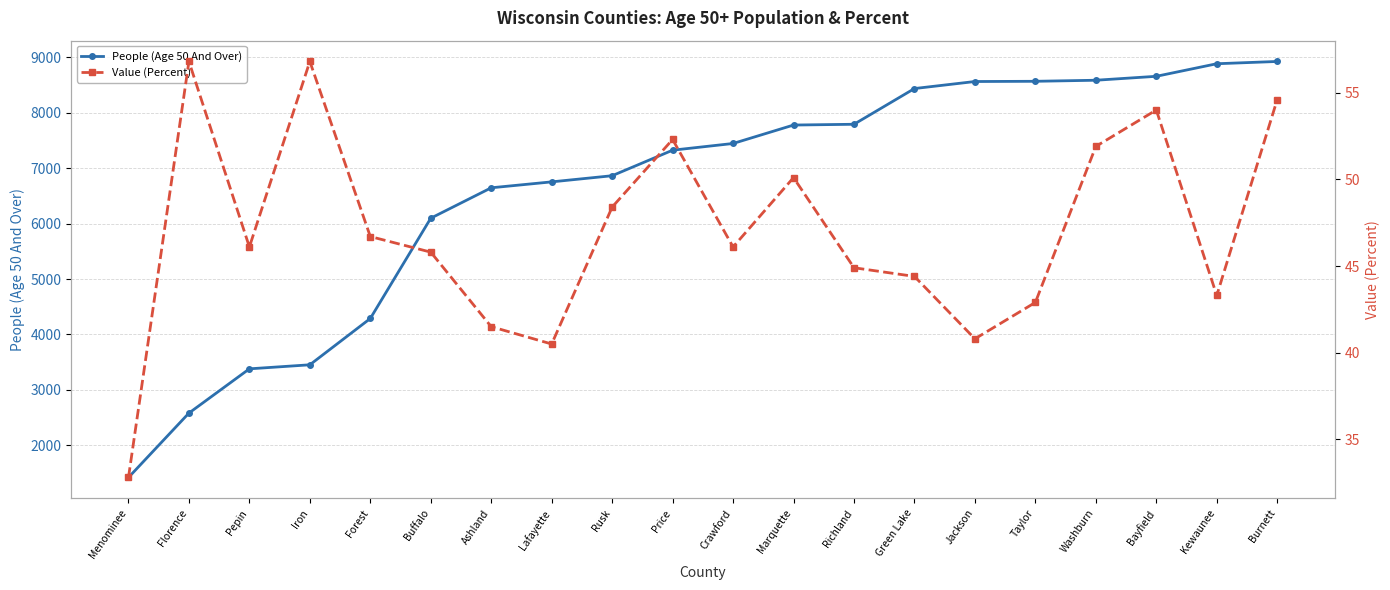

True or false: Value (Percent) and People (Age 50 And Over) intersect in this chart.

False